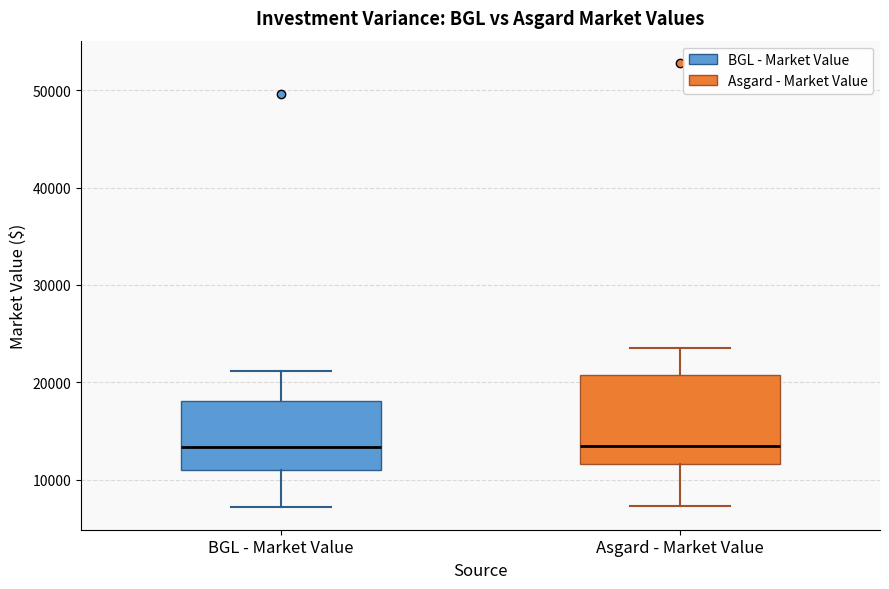

Reading left to right, read every box against the y-axis: the position of its median line, the range the box covers, and the ends of its whiskers. The values are not printed on the chart, so give them approximately, as read against the axis.

BGL - Market Value: median 13000, box 11000 to 18000, whiskers 7000 to 21000
Asgard - Market Value: median 13000, box 12000 to 21000, whiskers 7000 to 24000